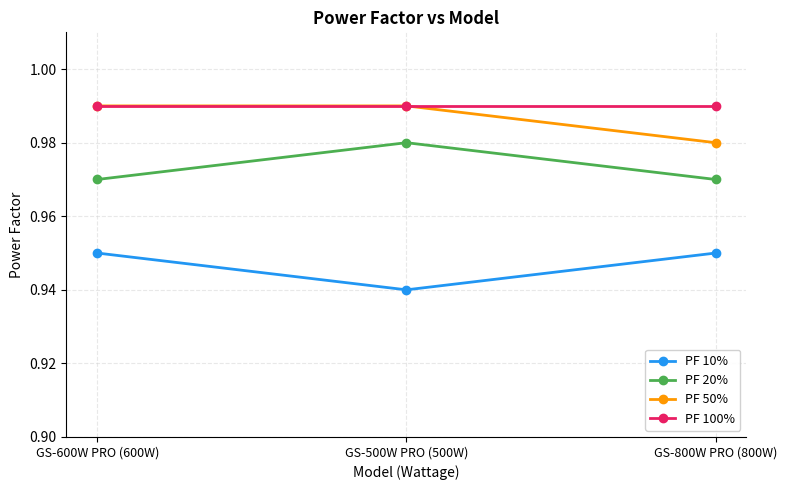

Which series has the largest total across all categories?

PF 100%